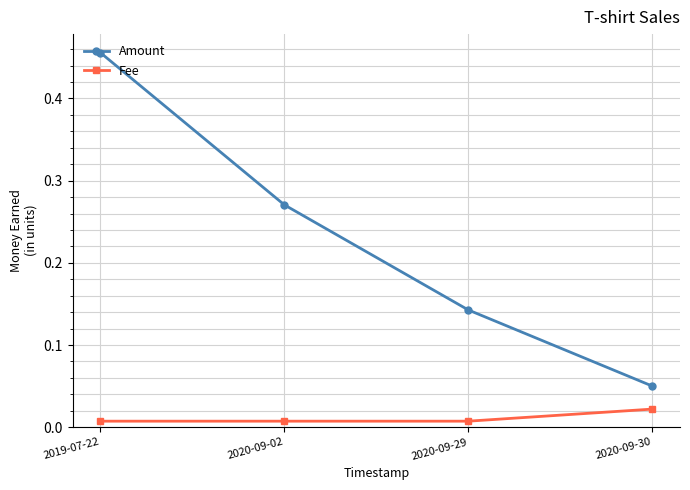

Between 2019-07-22 and 2020-09-29, which series saw the biggest shift?

Amount